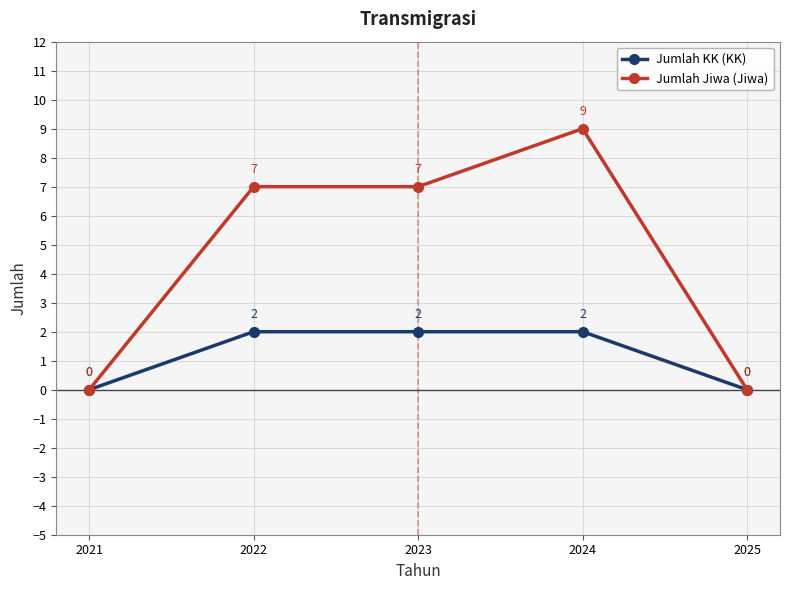

True or false: Jumlah Jiwa (Jiwa) has more than 0 points higher than both neighbors.

True